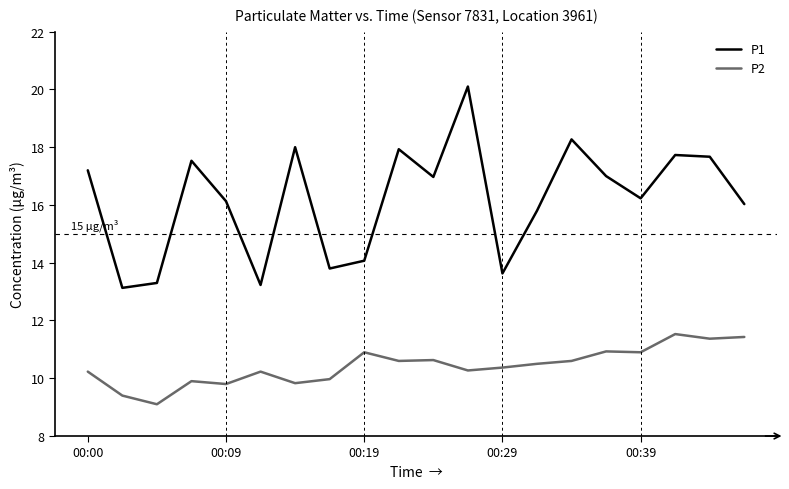

Which series has the largest total across all categories?

P1